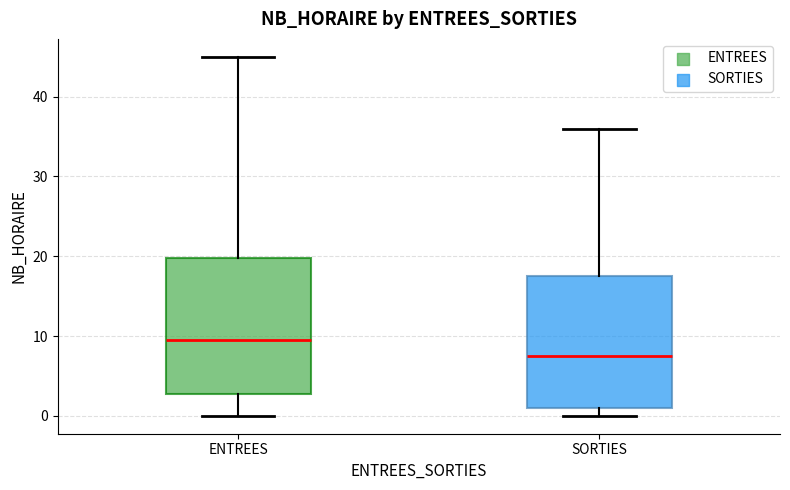

Reading left to right, read every box against the y-axis: the position of its median line, the range the box covers, and the ends of its whiskers. The values are not printed on the chart, so give them approximately, as read against the axis.

ENTREES: median 10, box 3 to 20, whiskers 0 to 45
SORTIES: median 8, box 1 to 18, whiskers 0 to 36